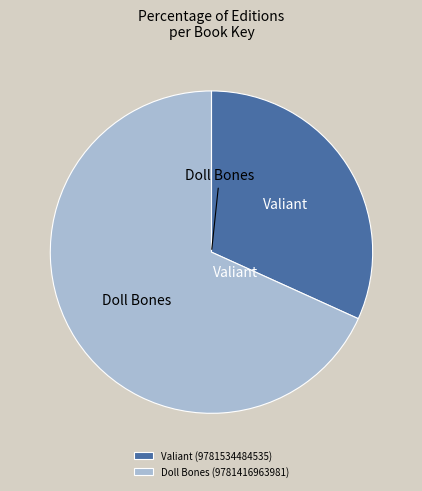

Rank the categories by value from lowest to highest.

Valiant (9781534484535), Doll Bones (9781416963981)